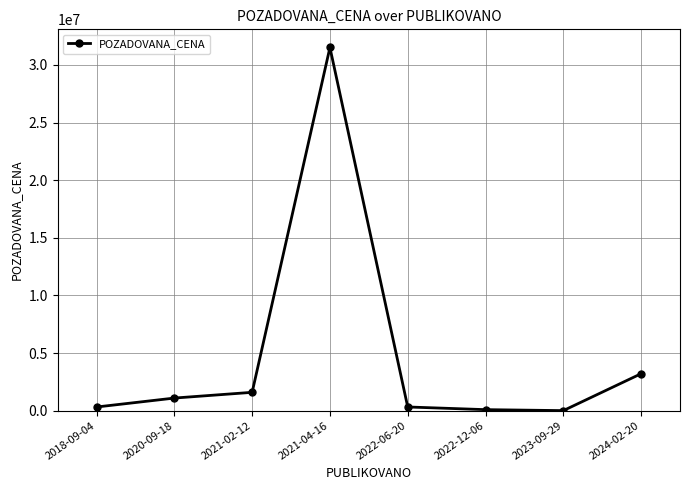

What is the ratio of the value at 2021-04-16 to the value at 2021-02-12?

19.9